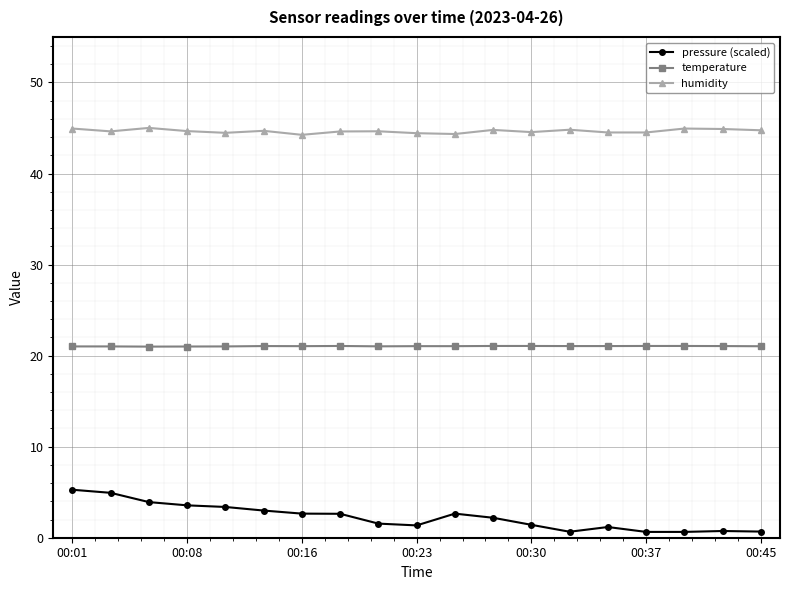

What is the maximum value shown in the chart?

45.0